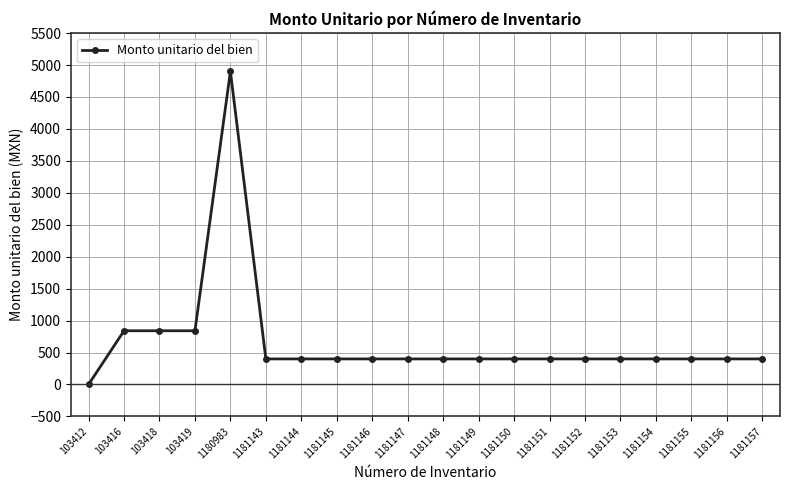

Which has a higher value, 1181144 or 103412?

1181144